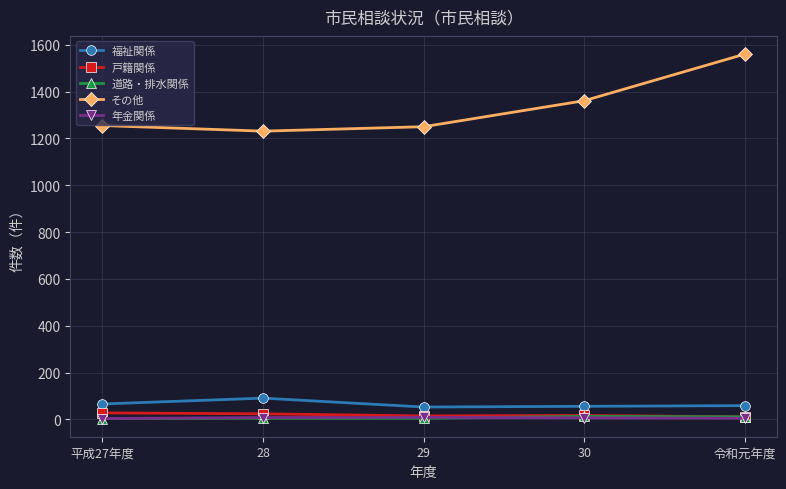

Which series has the largest range (max minus min)?

その他